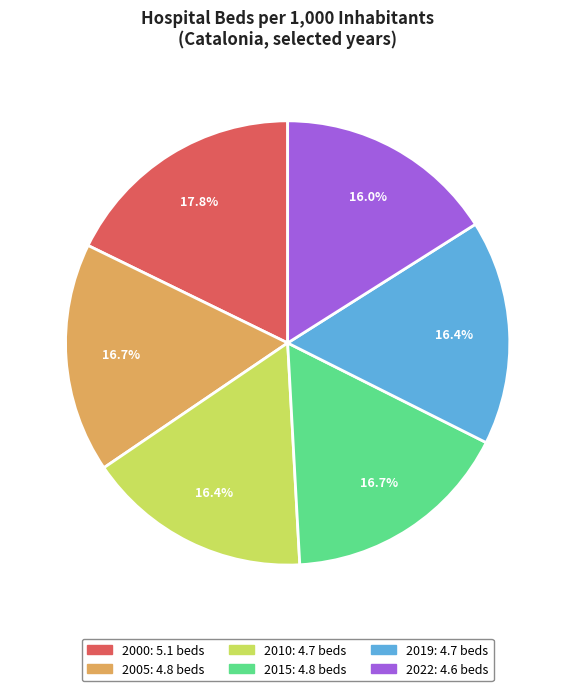

How many segments does this pie chart have?

6